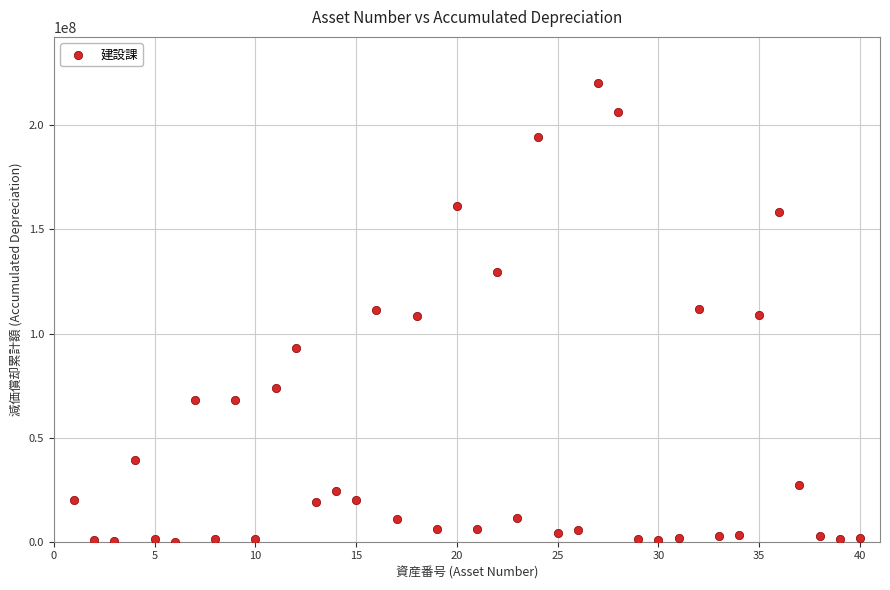

What is the range of Y values (max minus min)?

220493877